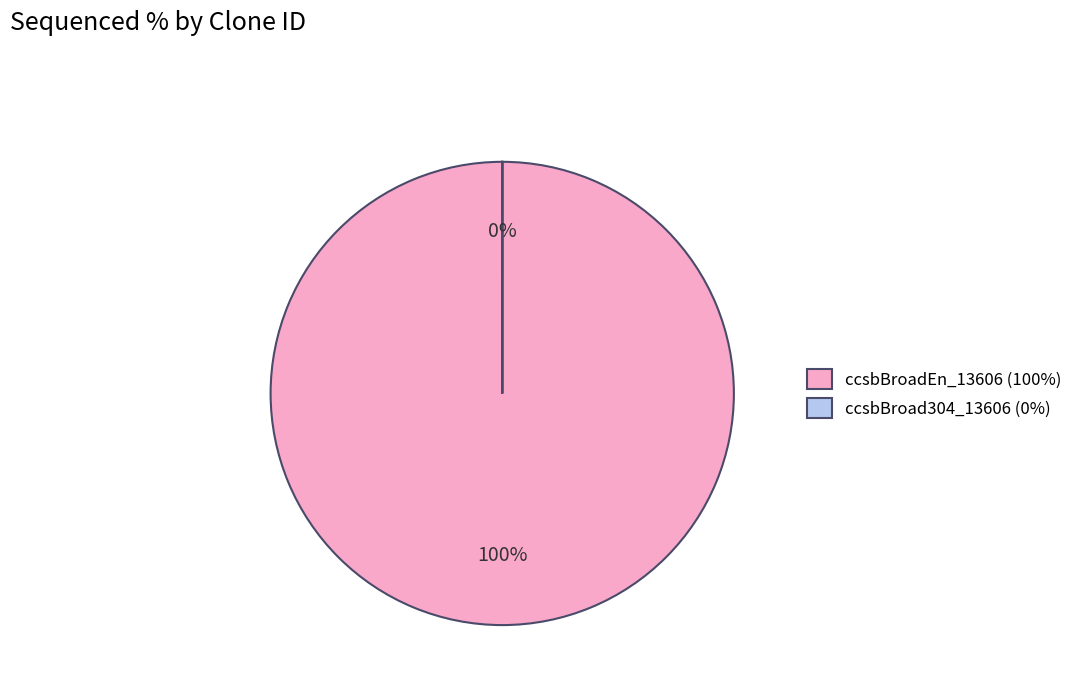

How many segments does this pie chart have?

2